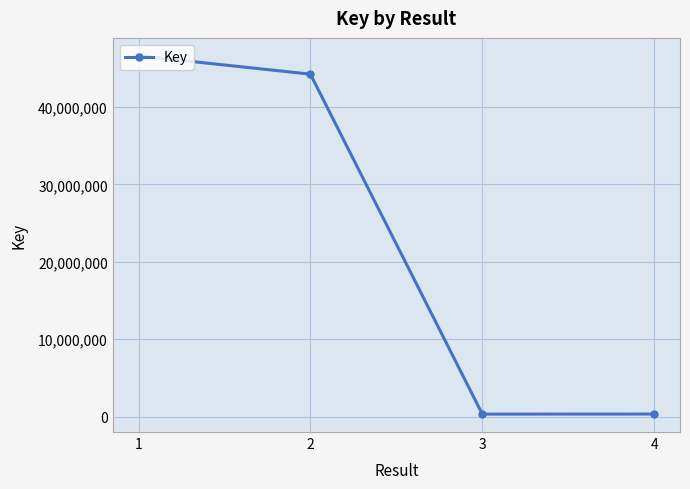

How many lines are shown in the chart?

1